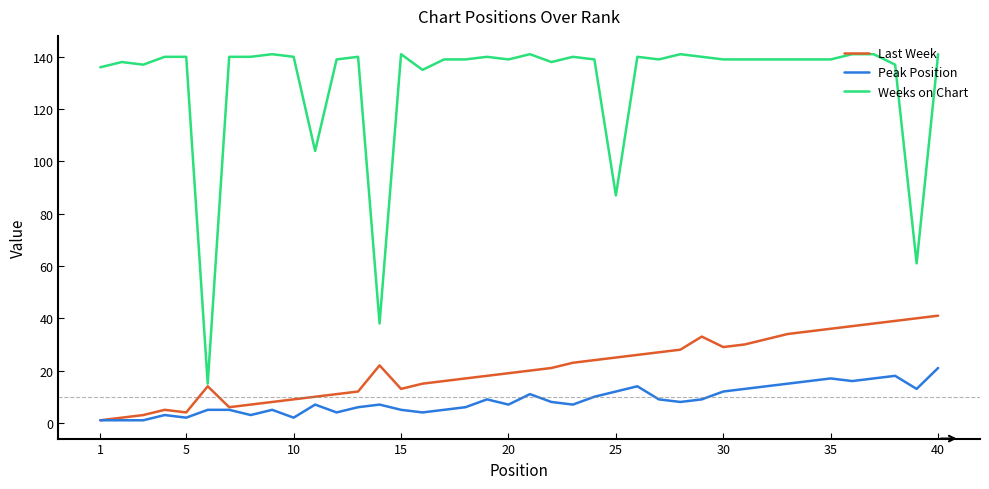

At how many categories does at least one series exceed 48?

38